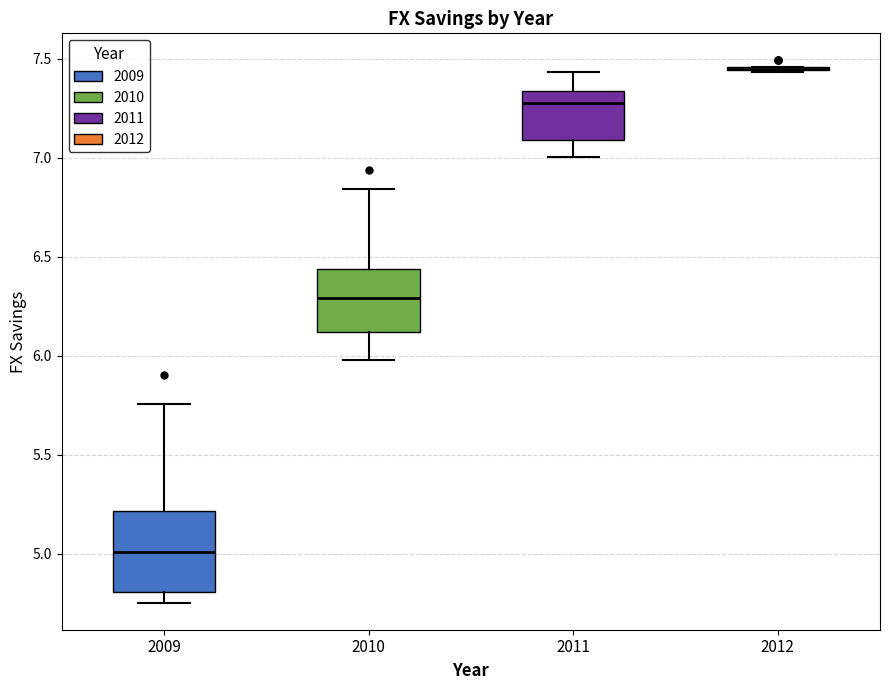

Reading left to right, read every box against the y-axis: the position of its median line, the range the box covers, and the ends of its whiskers. The values are not printed on the chart, so give them approximately, as read against the axis.

2009: median 5.00, box 4.80 to 5.20, whiskers 4.75 to 5.75
2010: median 6.30, box 6.10 to 6.45, whiskers 6.00 to 6.85
2011: median 7.30, box 7.10 to 7.35, whiskers 7.00 to 7.45
2012: box collapsed to a line at 7.45, whiskers 7.45 to 7.45